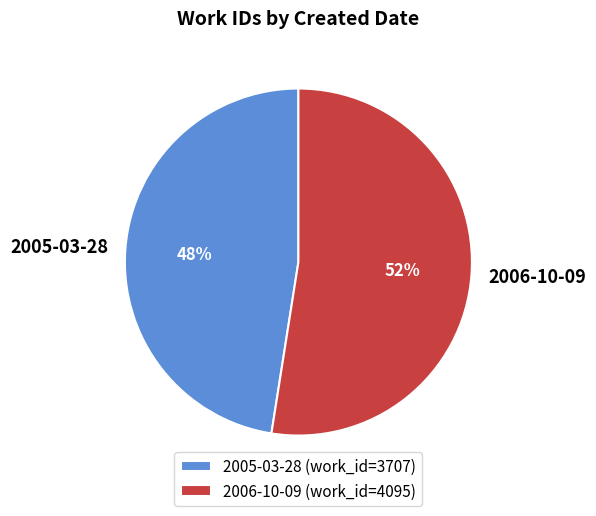

What is the largest slice in the pie chart?

2006-10-09